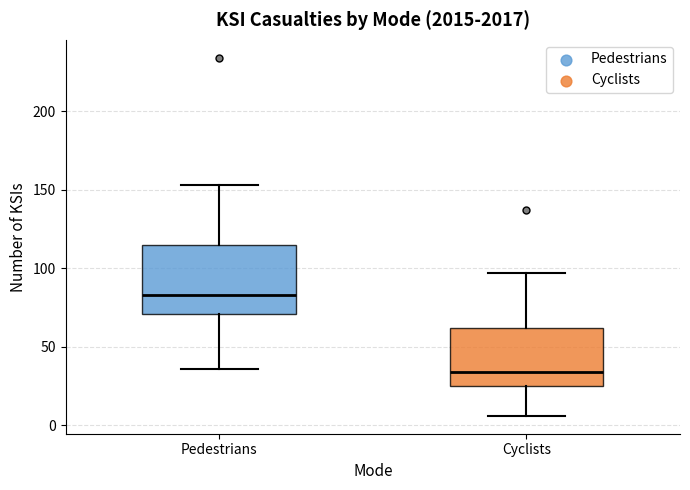

Where is the upper edge of the box for Pedestrians on the y-axis? The values are not printed on the chart, so give them approximately, as read against the axis.

115